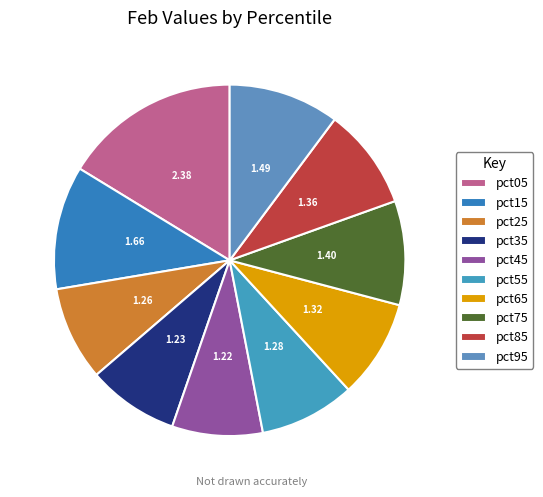

To the nearest percent, what portion does pct15 represent?

11%